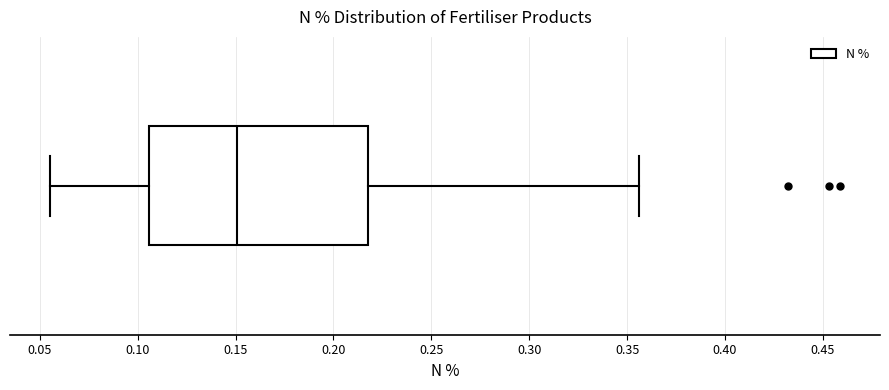

Read this box plot against the x-axis: the position of the median line, the range covered by the box, and the ends of both whiskers. The values are not printed on the chart, so give them approximately, as read against the axis.

median 0.150, box 0.105 to 0.220, whiskers 0.055 to 0.355